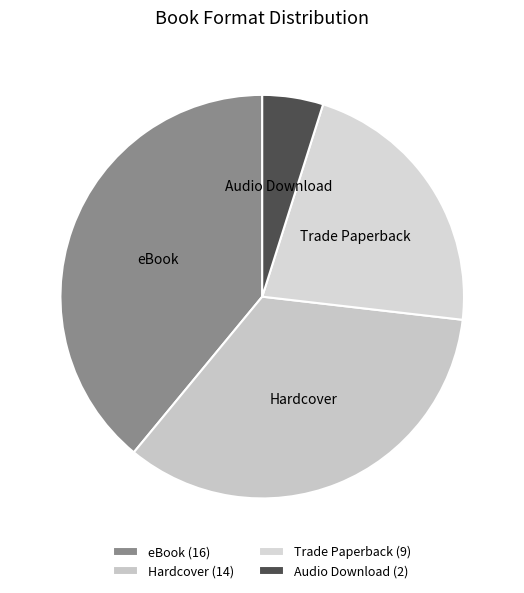

Which has a higher value, Audio Download or eBook?

eBook